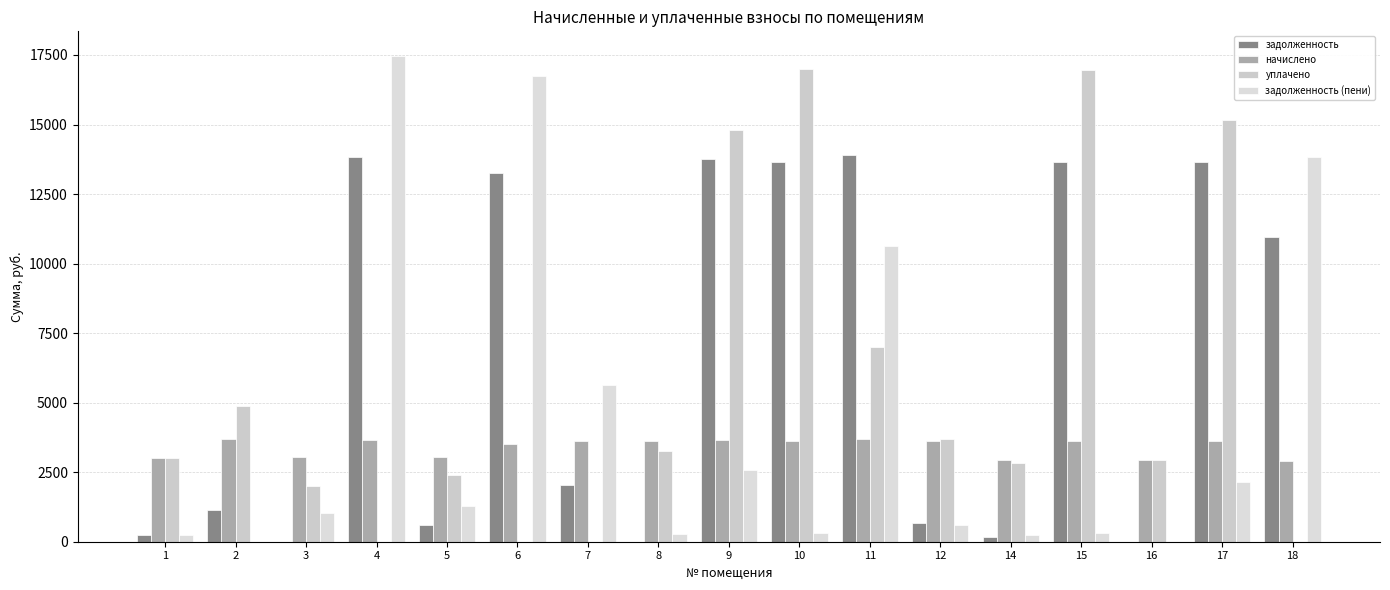

Where does the задолженность series first go above 2029?

4